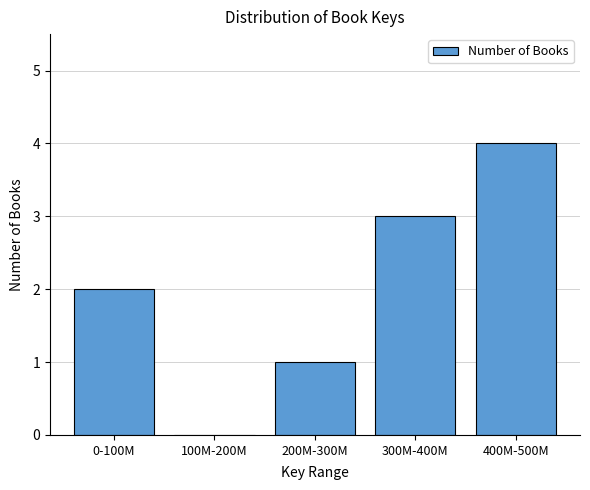

Reading left to right, transcribe all the data shown in this chart.

0-100M=2	100M-200M=0	200M-300M=1	300M-400M=3	400M-500M=4